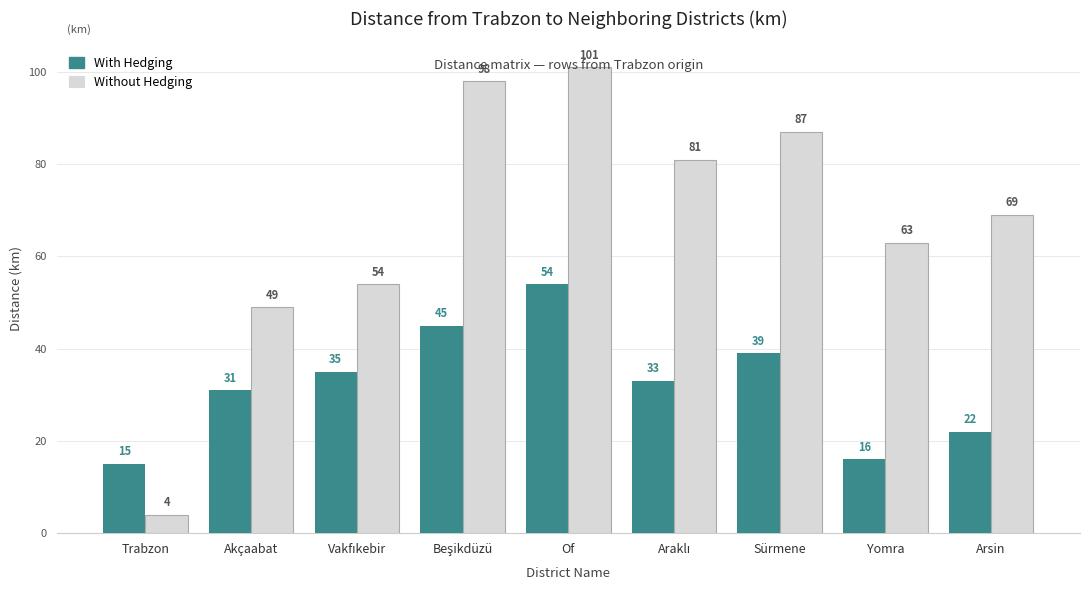

Reading left to right, extract all data points from this chart.

With Hedging: 15	31	35	45	54	33	39	16	22
Without Hedging: 4	49	54	98	101	81	87	63	69